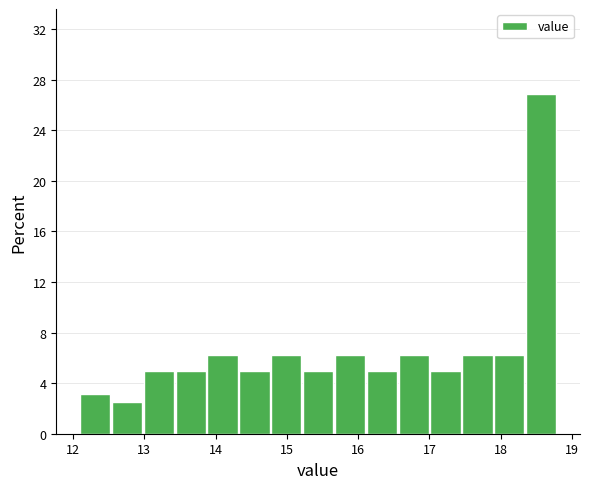

How tall is the bar that spans 13.0 to 13.4 on the x-axis? Neither the bar edges nor the heights are printed on the chart, so give them approximately, as read against the axes.

5.0